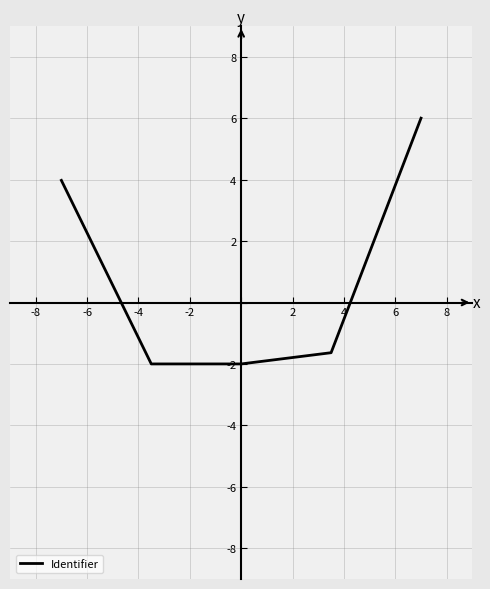

How many interior local valleys (lower than both neighbors) does the data have?

1